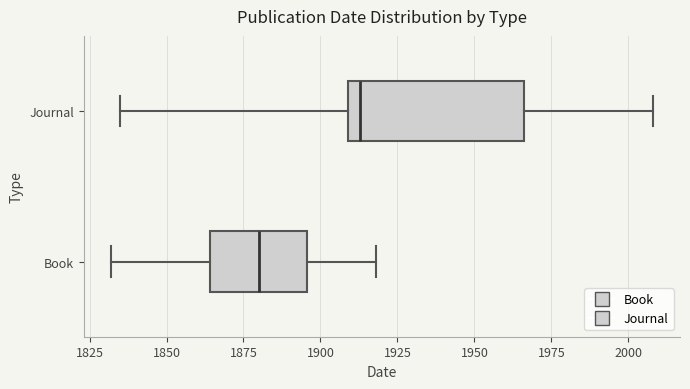

Where is the left edge of the box for Book on the x-axis? The values are not printed on the chart, so give them approximately, as read against the axis.

1865